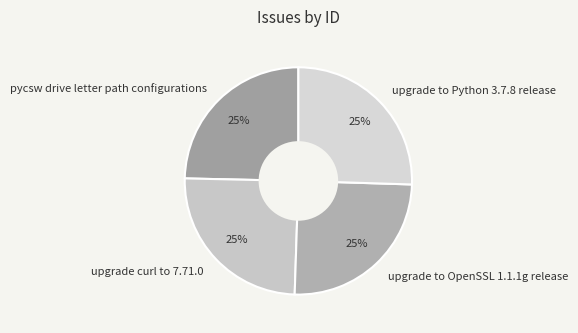

What is the ratio of the value at upgrade to Python 3.7.8 release to the value at upgrade to OpenSSL 1.1.1g release?

1.0